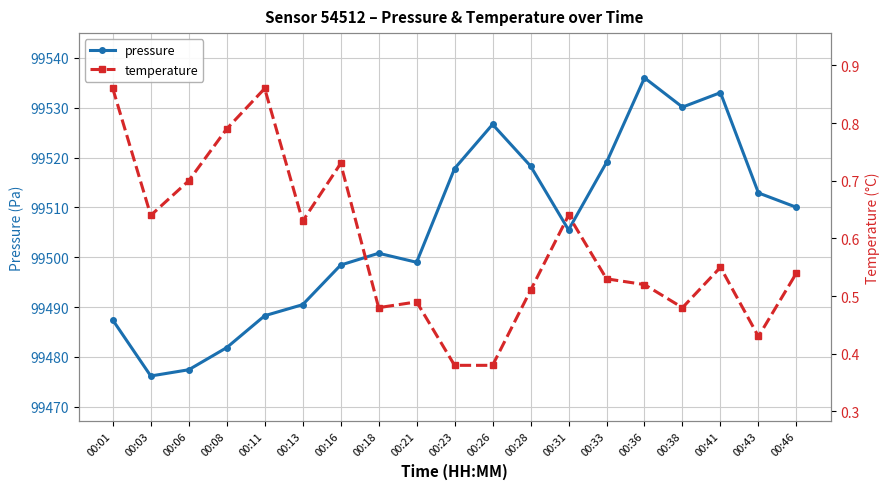

What is the value of the pressure point at the 11th from the left?

99526.7